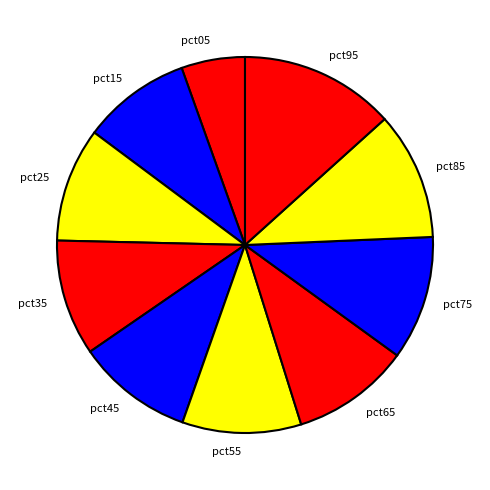

Which has a higher value, pct75 or pct95?

pct95